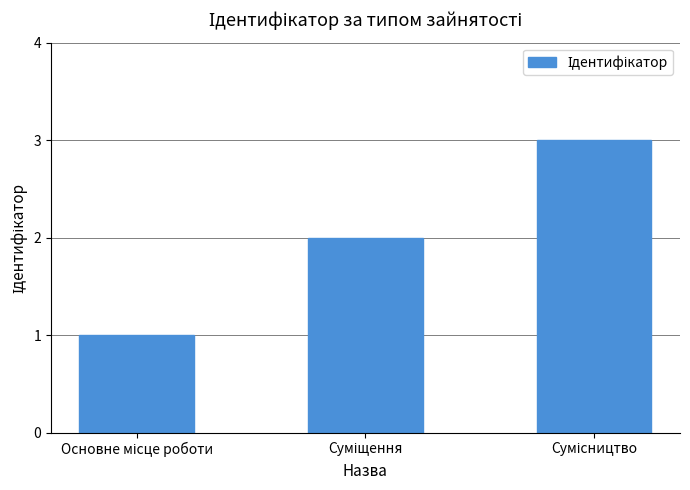

Count the number of categories in the chart.

3